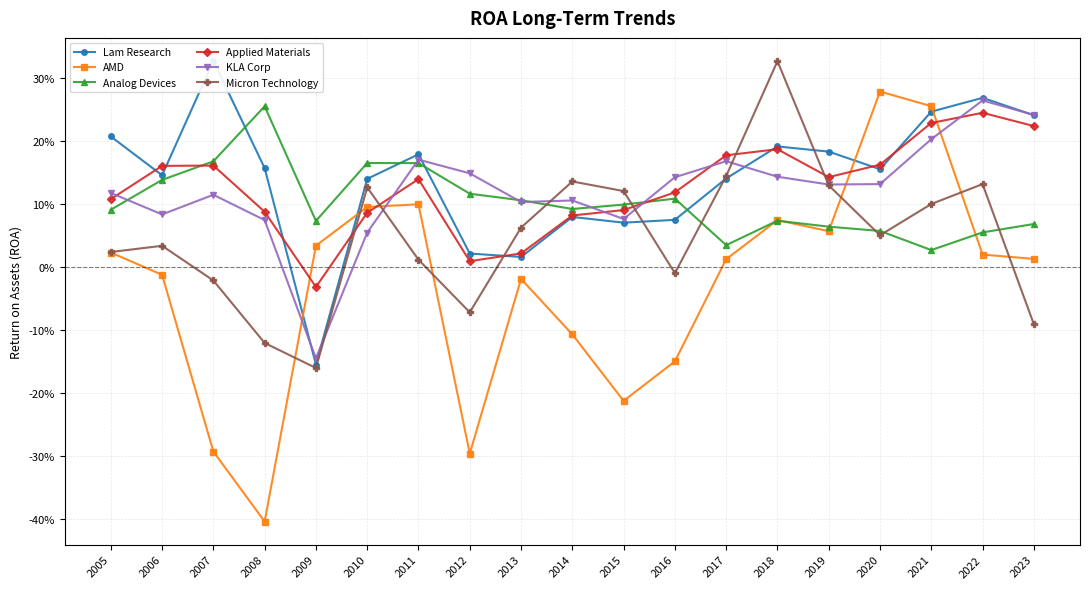

What is the sum of the Applied Materials values at 2005 and 2007?

0.3